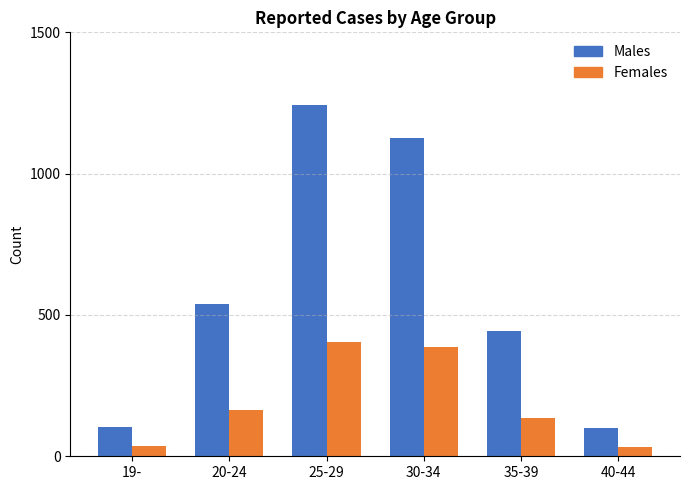

What is the value of the Males bar at the 1st from the left?

102